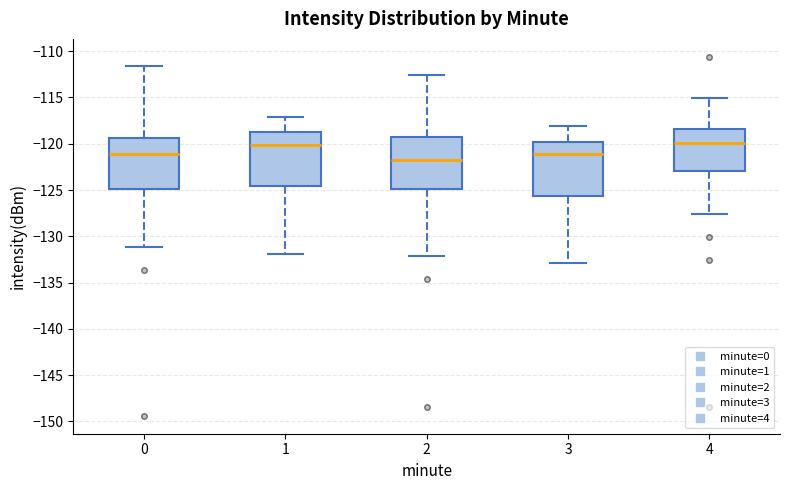

Reading left to right, transcribe this box plot: for each box, give where its median line is, the range the box spans, and where its two whiskers end, as read against the y-axis. The values are not printed on the chart, so give them approximately, as read against the axis.

0: median -121.0, box -125.0 to -119.5, whiskers -131.0 to -111.5
1: median -120.0, box -124.5 to -119.0, whiskers -132.0 to -117.0
2: median -121.5, box -125.0 to -119.0, whiskers -132.0 to -112.5
3: median -121.0, box -125.5 to -120.0, whiskers -133.0 to -118.0
4: median -120.0, box -123.0 to -118.5, whiskers -127.5 to -115.0